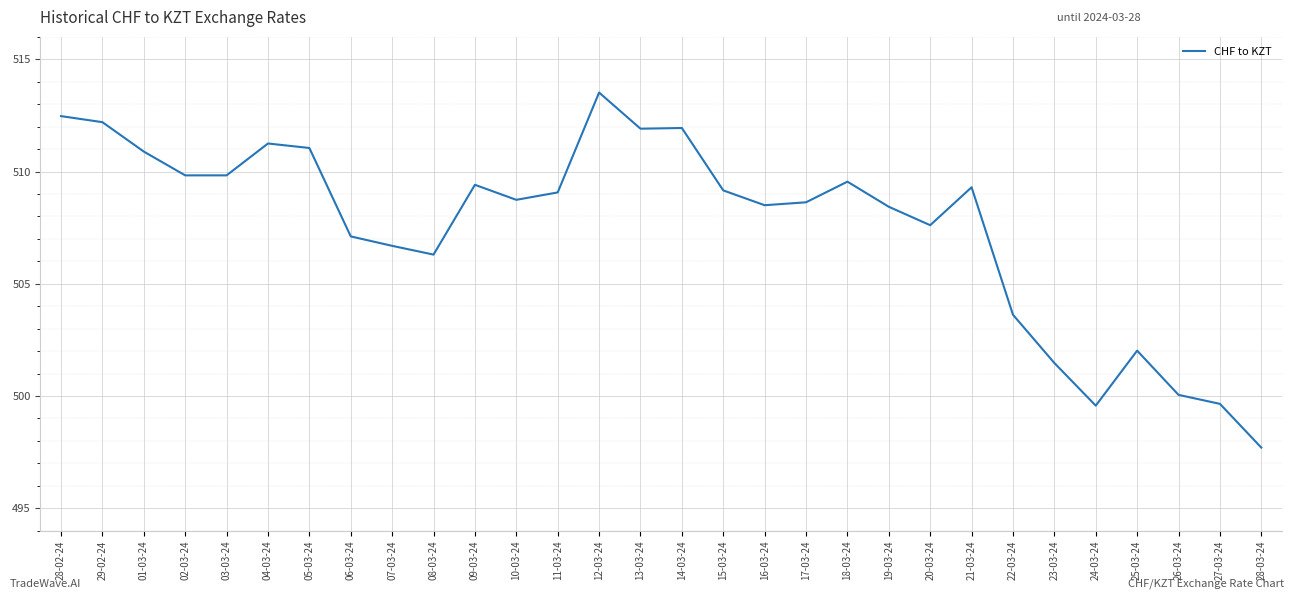

The value at 04-03-24 is 154.8. True or false?

False